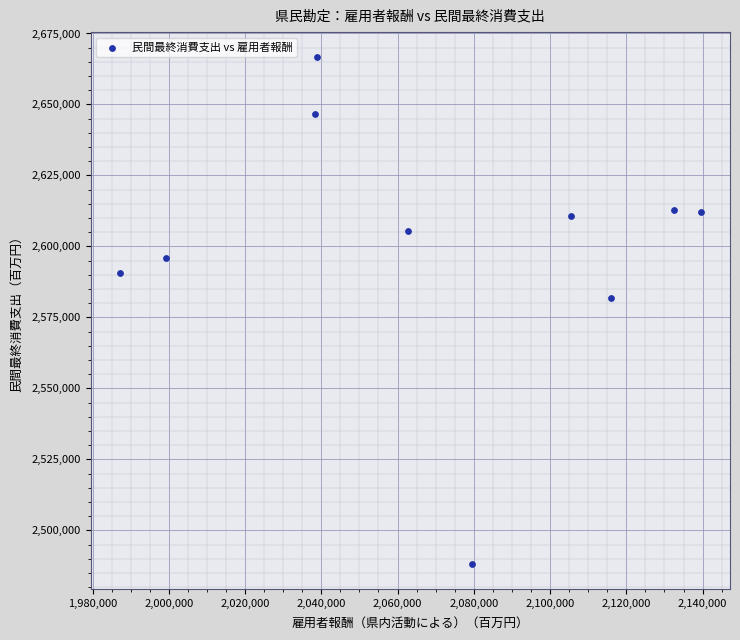

What Y value in the scatter plot is closest to 2577429?

2581867